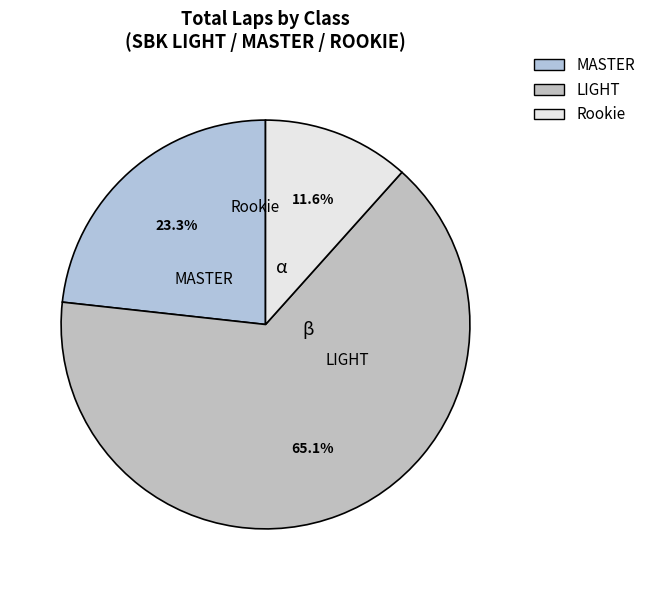

How many segments does this pie chart have?

3